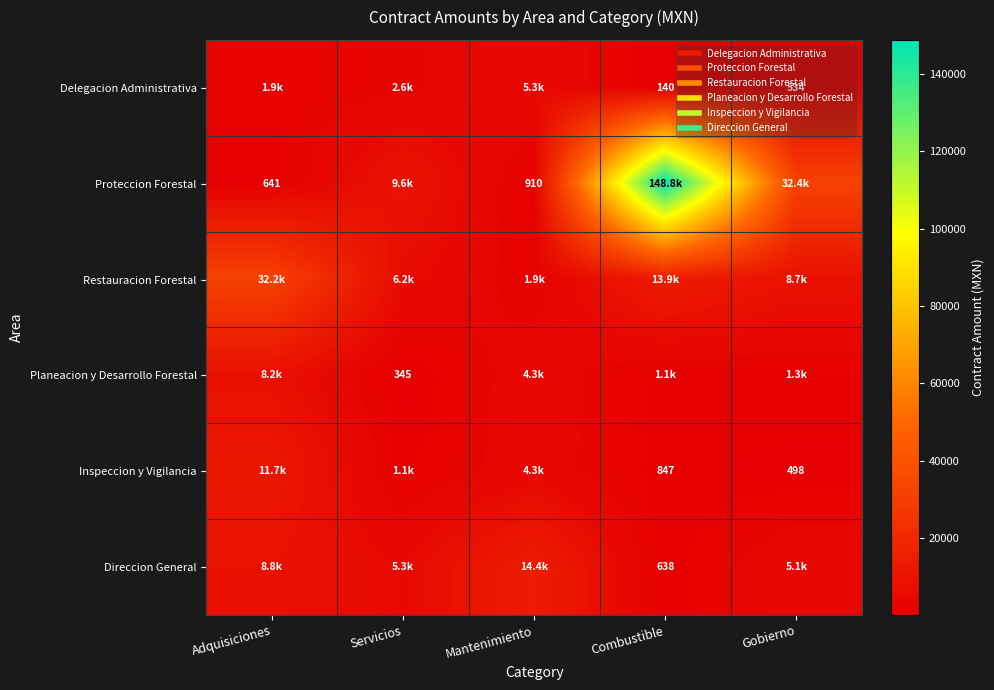

What is the difference between the Direccion General values at Combustible and Servicios?

4629.0